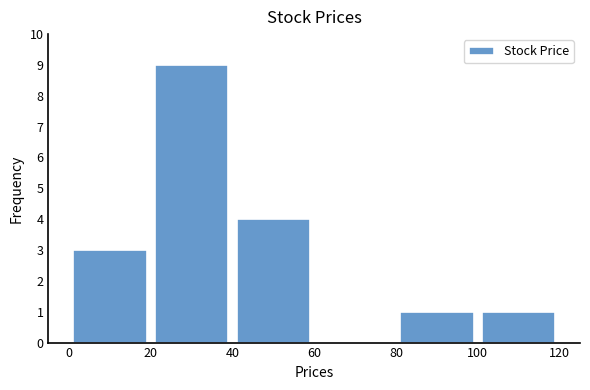

Reading left to right, list every bar in this chart as the range it spans on the x-axis followed by its height. The values are not printed on the chart, so give them approximately, as read against the axis.

0 to 20: 3
20 to 40: 9
40 to 60: 4
60 to 80: 0
80 to 100: 1
100 to 120: 1